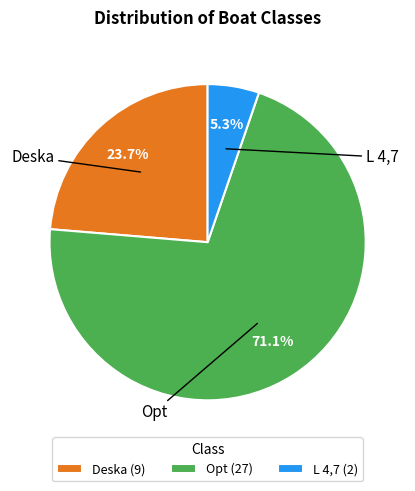

Which category has the biggest portion of the pie?

Opt